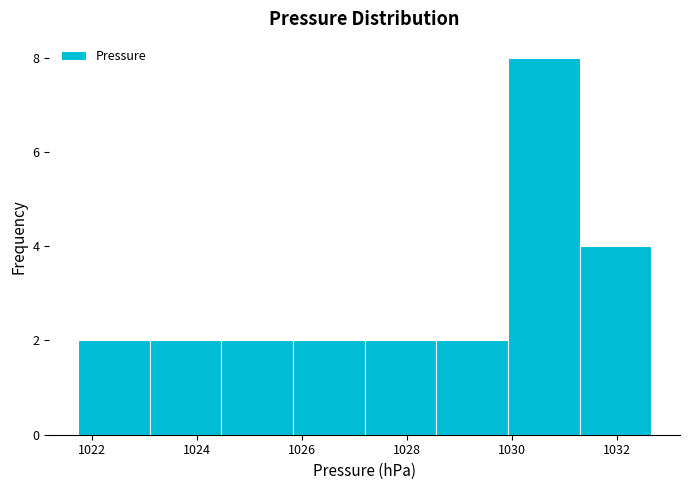

Reading left to right, transcribe this chart: for each bar, give the range it covers on the x-axis and its height. Neither the bar edges nor the heights are printed on the chart, so give them approximately, as read against the axes.

1021.8 to 1023.0: 2
1023.0 to 1024.4: 2
1024.4 to 1025.8: 2
1025.8 to 1027.2: 2
1027.2 to 1028.6: 2
1028.6 to 1030.0: 2
1030.0 to 1031.2: 8
1031.2 to 1032.6: 4